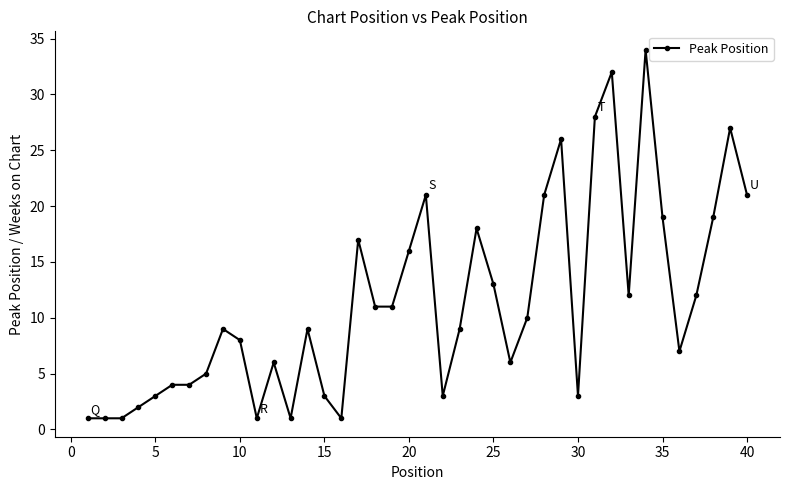

What is the maximum value shown in the chart?

34